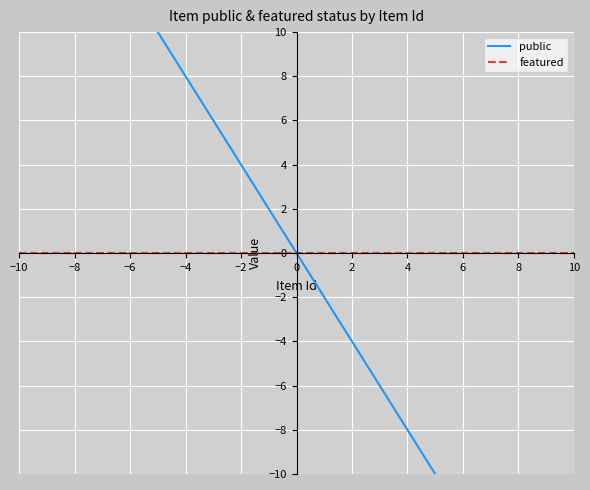

At which label does public reach its peak?

−10